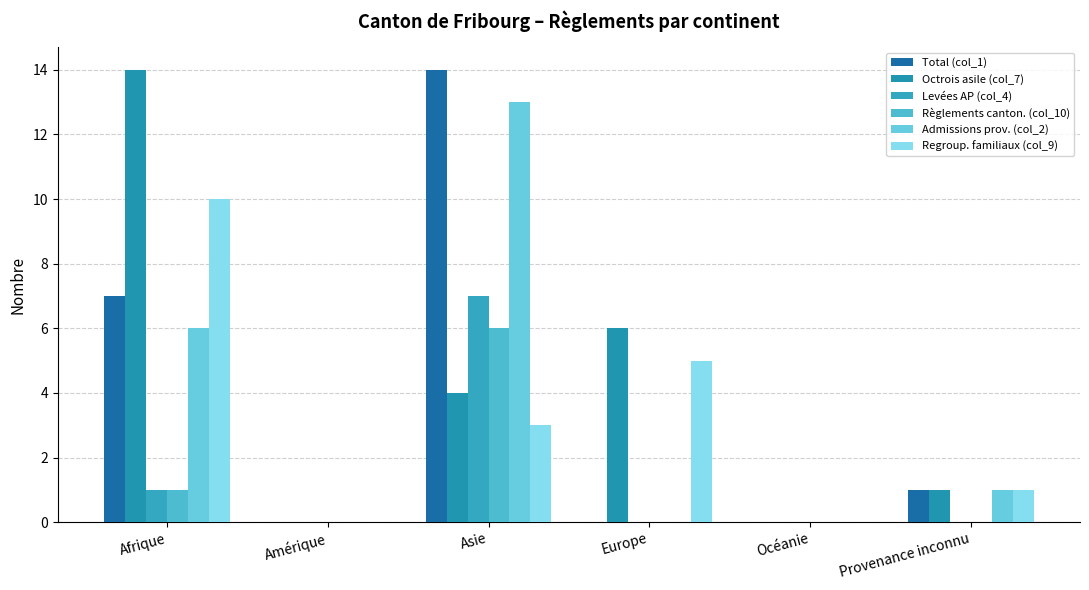

Between Afrique and Asie, which series saw the biggest shift?

Octrois asile (col_7)